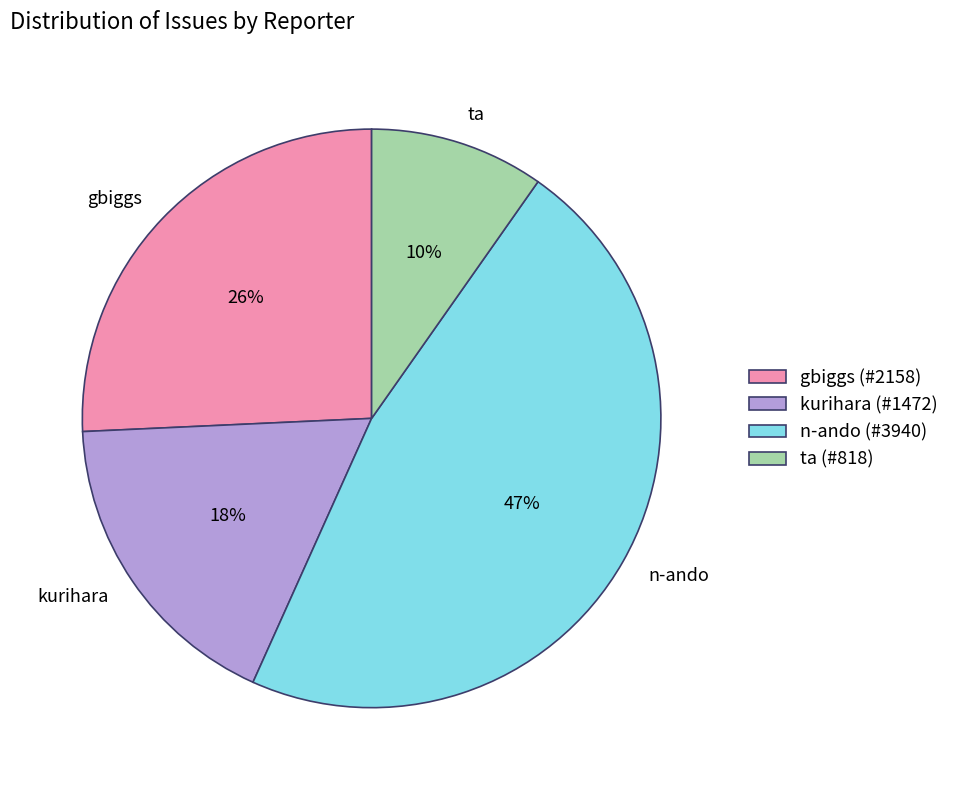

Combined, do gbiggs and ta account for over 50%?

No